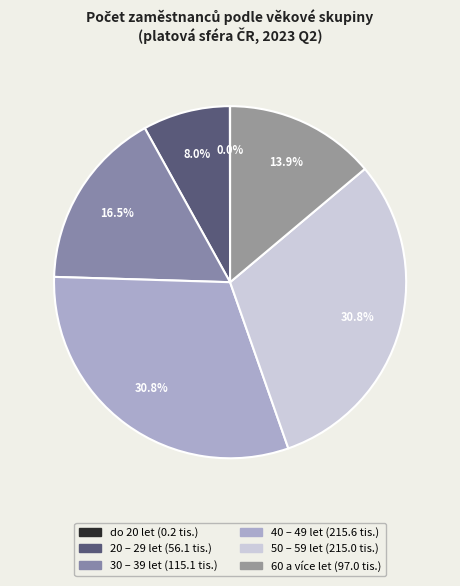

Combined, what portion of the pie is do 20 let and 50 – 59 let?

30.8%